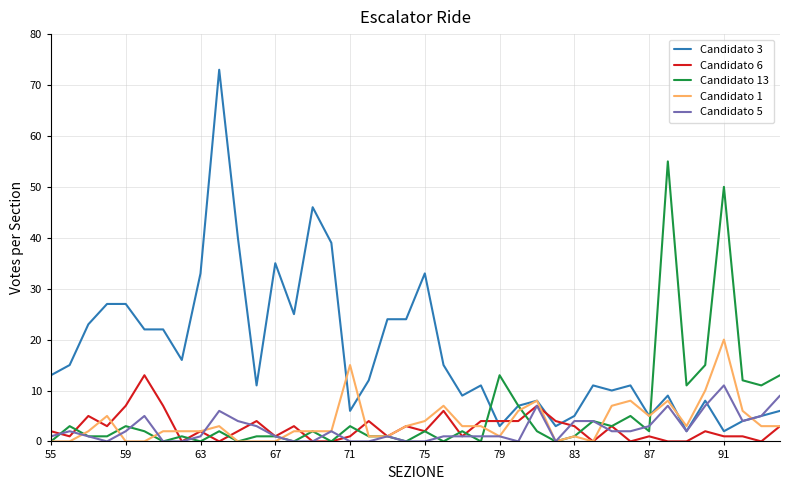

What is the sum of all Candidato 6 values?

105